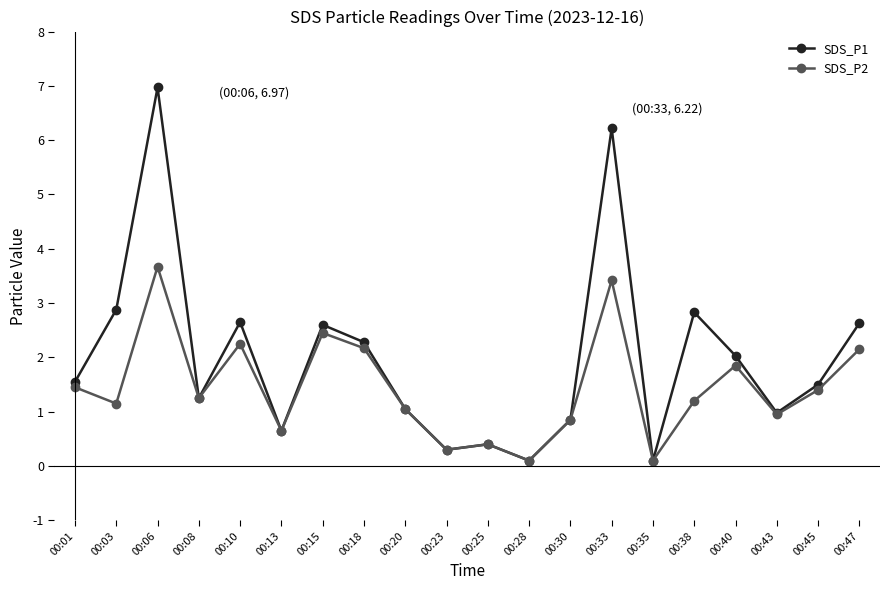

What value does the SDS_P2 series have at 00:15?

2.5